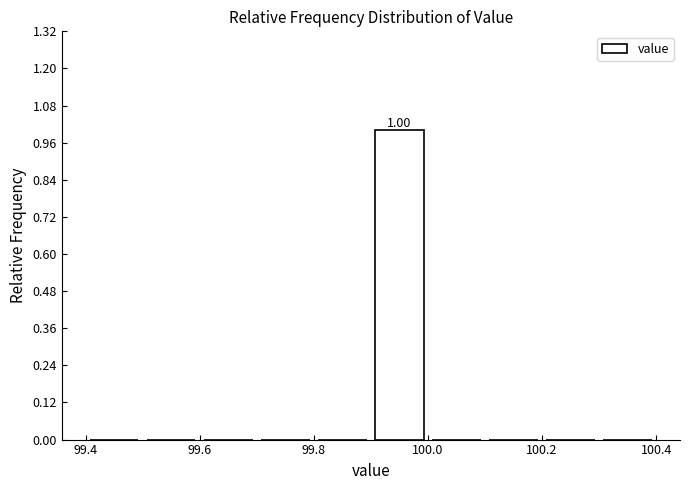

Over which range of the x-axis is the bar tallest?

99.9 to 100.0